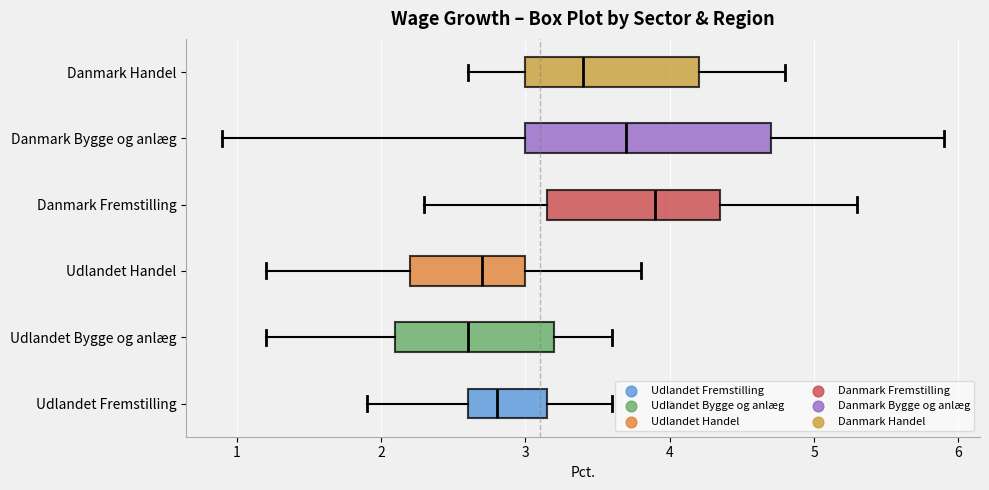

Where is the right edge of the box for Danmark Bygge og anlæg on the x-axis? The values are not printed on the chart, so give them approximately, as read against the axis.

4.7